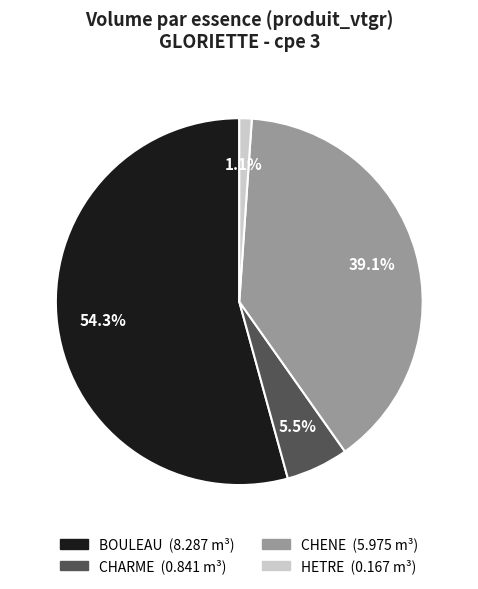

Combined, what portion of the pie is BOULEAU and CHENE?

93.4%